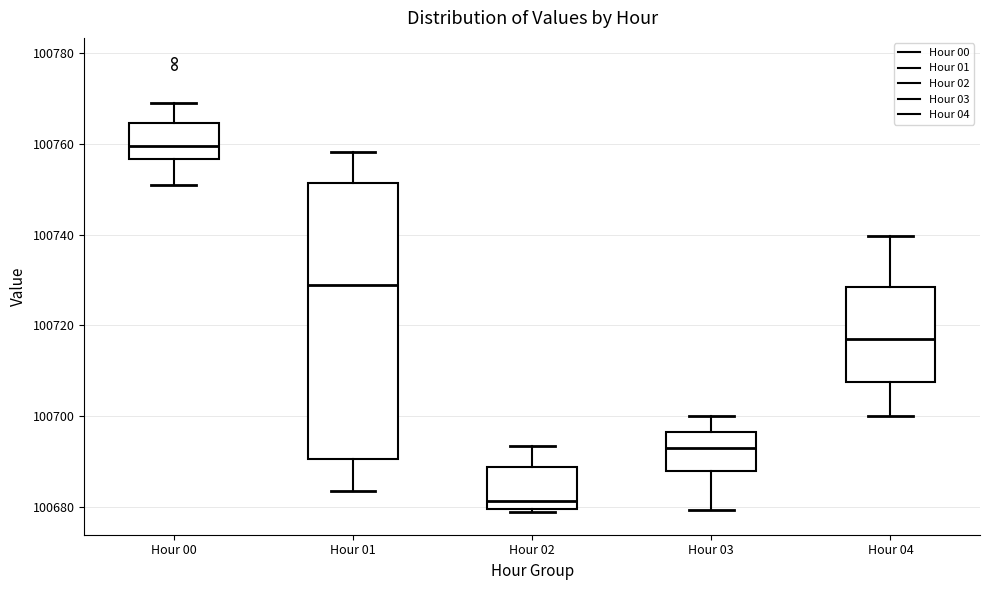

Reading left to right, read every box against the y-axis: the position of its median line, the range the box covers, and the ends of its whiskers. The values are not printed on the chart, so give them approximately, as read against the axis.

Hour 00: median 100760, box 100756 to 100764, whiskers 100750 to 100768
Hour 01: median 100728, box 100690 to 100752, whiskers 100684 to 100758
Hour 02: median 100682, box 100680 to 100688, whiskers 100678 to 100694
Hour 03: median 100694, box 100688 to 100696, whiskers 100680 to 100700
Hour 04: median 100716, box 100708 to 100728, whiskers 100700 to 100740